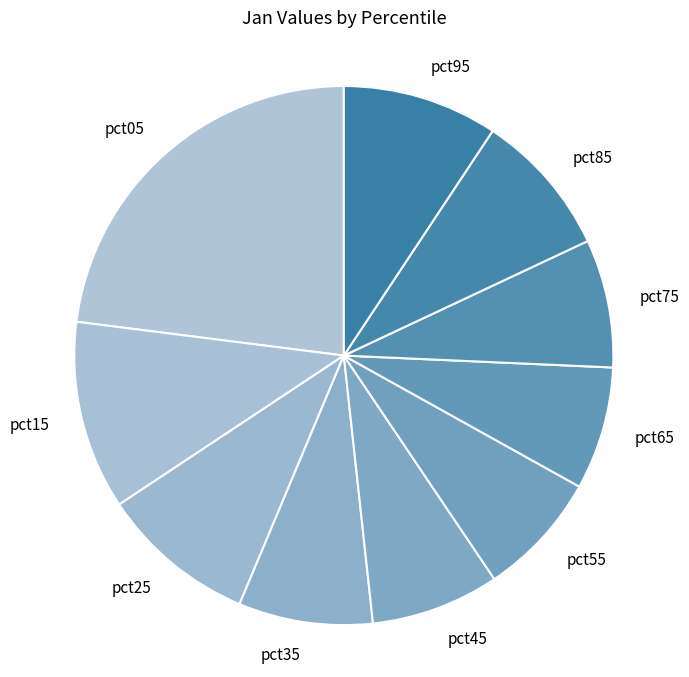

Which has a higher value, pct25 or pct35?

pct25